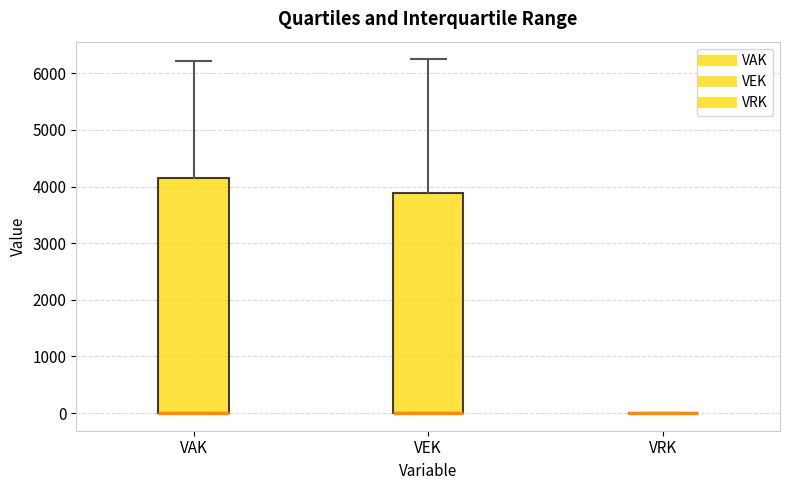

Reading left to right, read every box against the y-axis: the position of its median line, the range the box covers, and the ends of its whiskers. The values are not printed on the chart, so give them approximately, as read against the axis.

VAK: median 0 (drawn on the box's lower edge), box 0 to 4200, whiskers 0 to 6200
VEK: median 0 (drawn on the box's lower edge), box 0 to 3900, whiskers 0 to 6200
VRK: box collapsed to a line at 0, whiskers 0 to 0